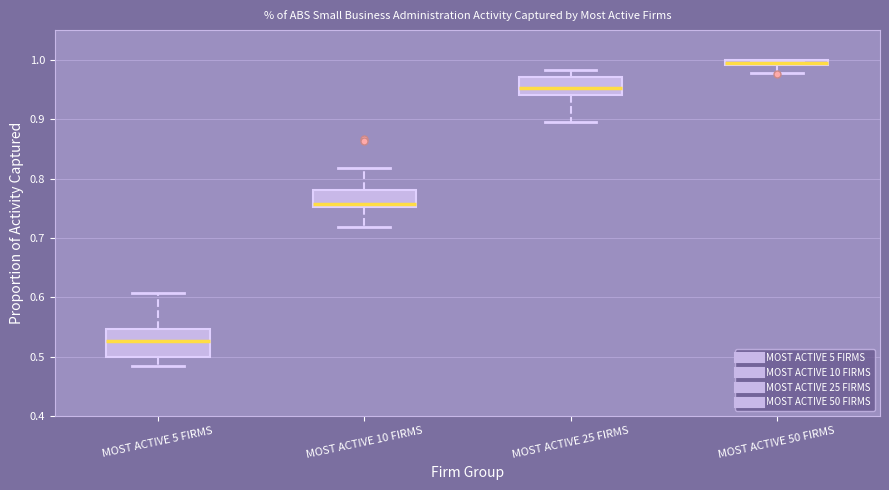

Where does the lower whisker of the box for MOST ACTIVE 50 FIRMS end on the y-axis? The values are not printed on the chart, so give them approximately, as read against the axis.

0.98